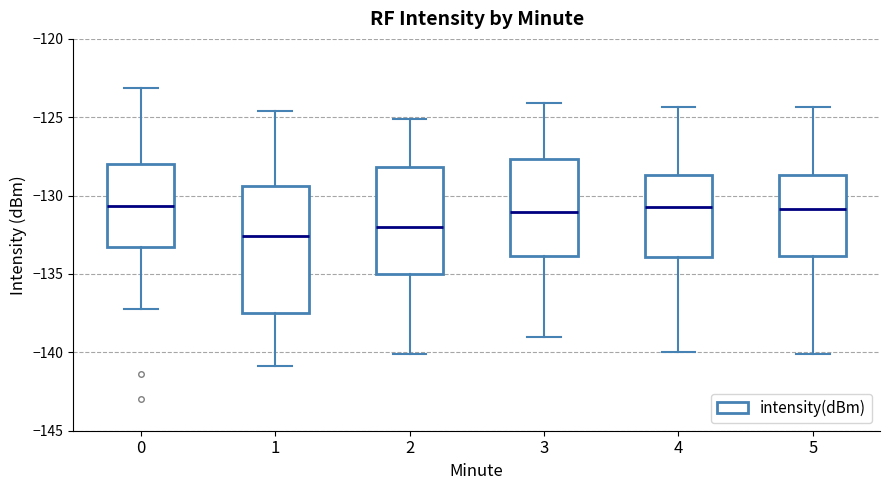

Which box is the tallest, from its lower edge to its upper edge?

1